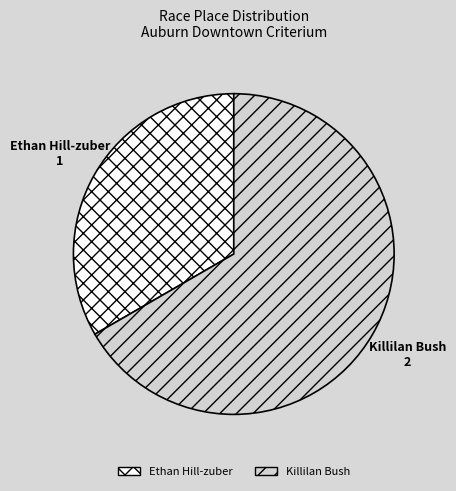

How many segments does this pie chart have?

2